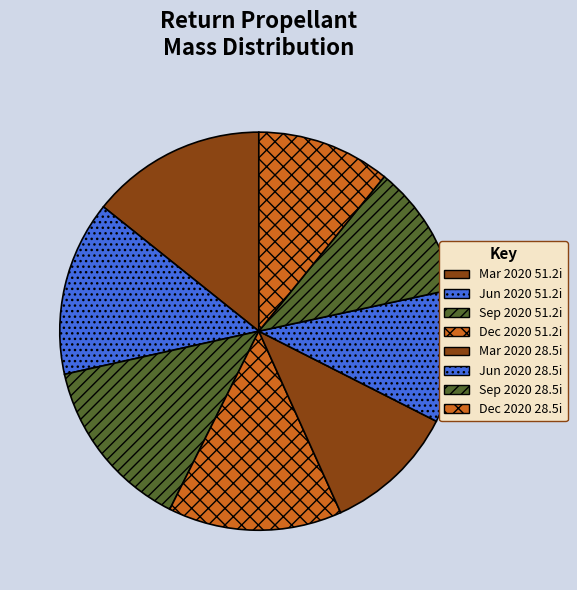

What is the ratio of the value at Sep 2020 28.5i to the value at Mar 2020 28.5i?

1.0